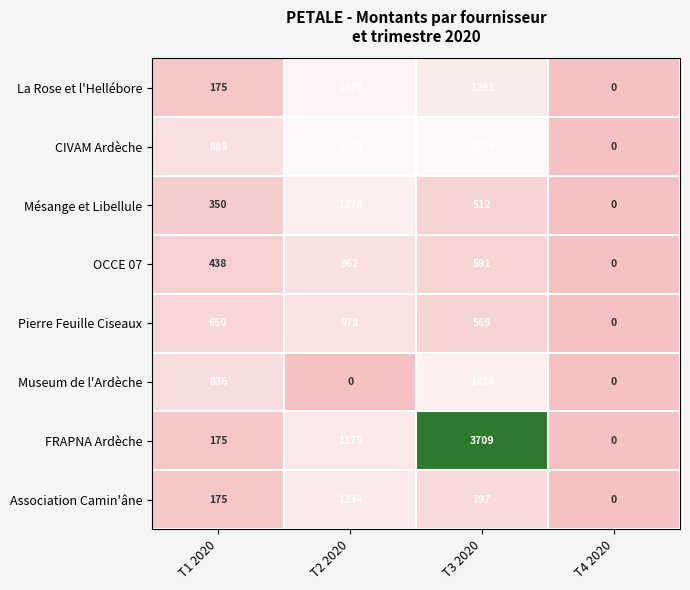

What is the spread (max minus min) of values at T2 2020?

1659